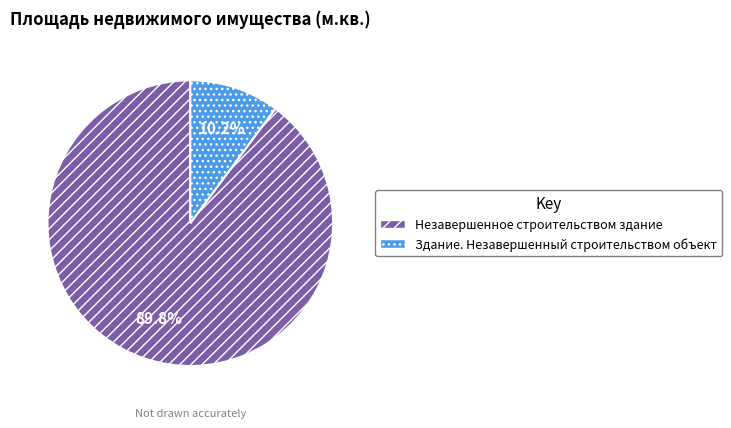

What is the smallest slice in the pie chart?

Здание. Незавершенный строительством объект